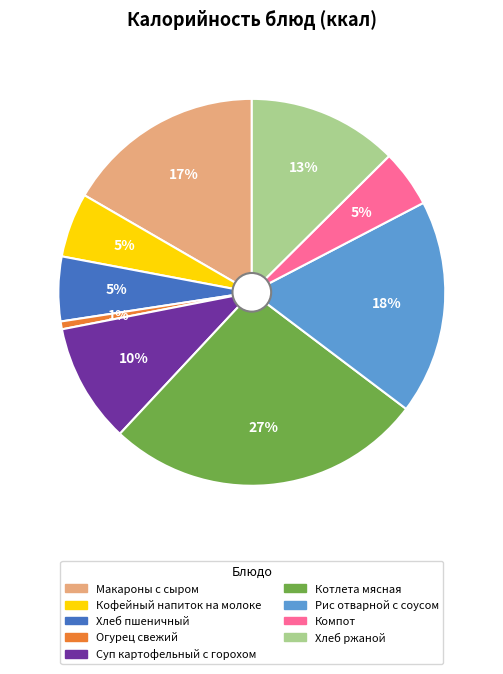

Is there any slice that represents more than half of the pie?

No